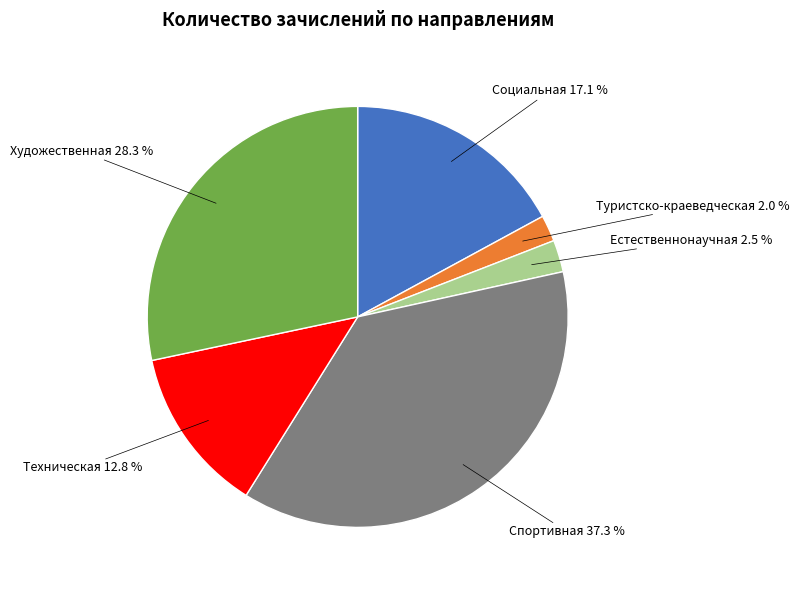

Is there any slice that represents more than half of the pie?

No